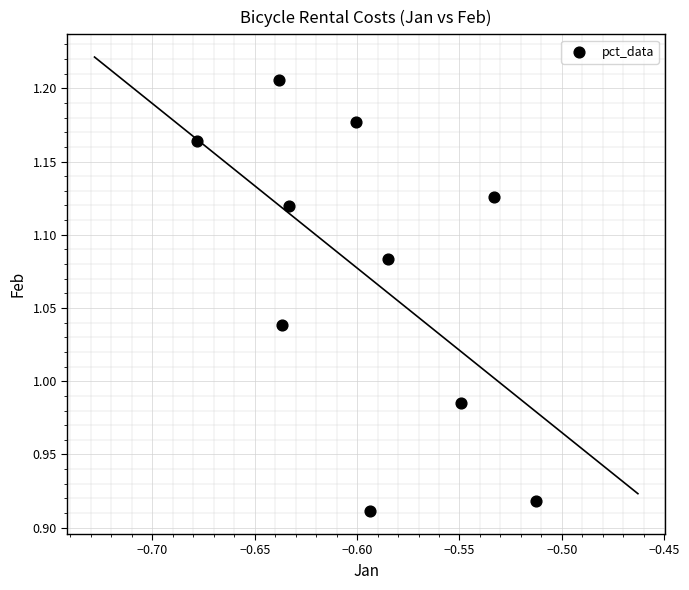

What is the range of Y values (max minus min)?

0.3